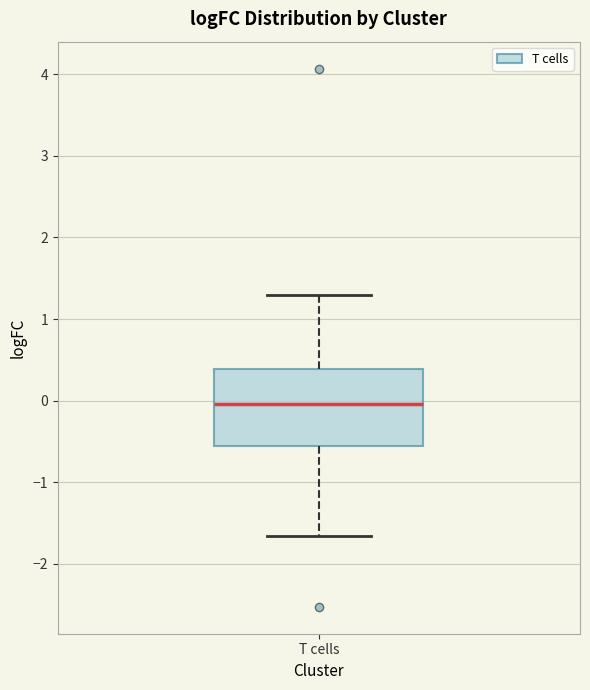

Read this box plot against the y-axis: the position of the median line, the range covered by the box, and the ends of both whiskers. The values are not printed on the chart, so give them approximately, as read against the axis.

median 0.0, box -0.5 to 0.4, whiskers -1.7 to 1.3